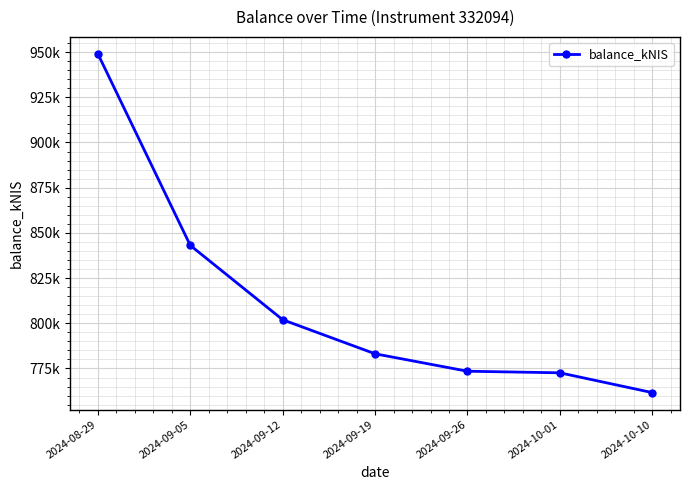

What is the sum of the values at 2024-09-12 and 2024-10-10?

1563626.6